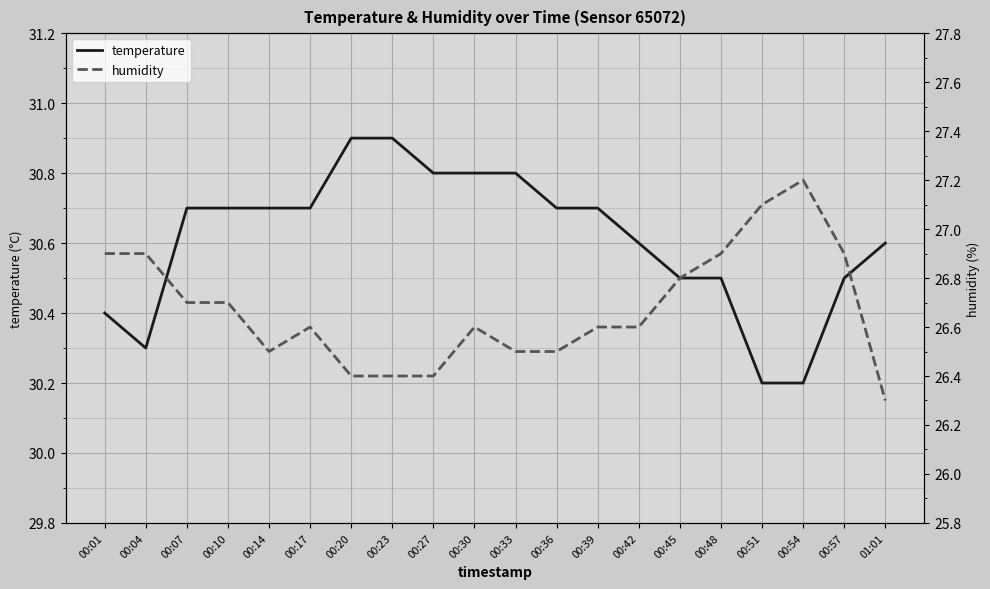

Where is the first local minimum for temperature?

00:04